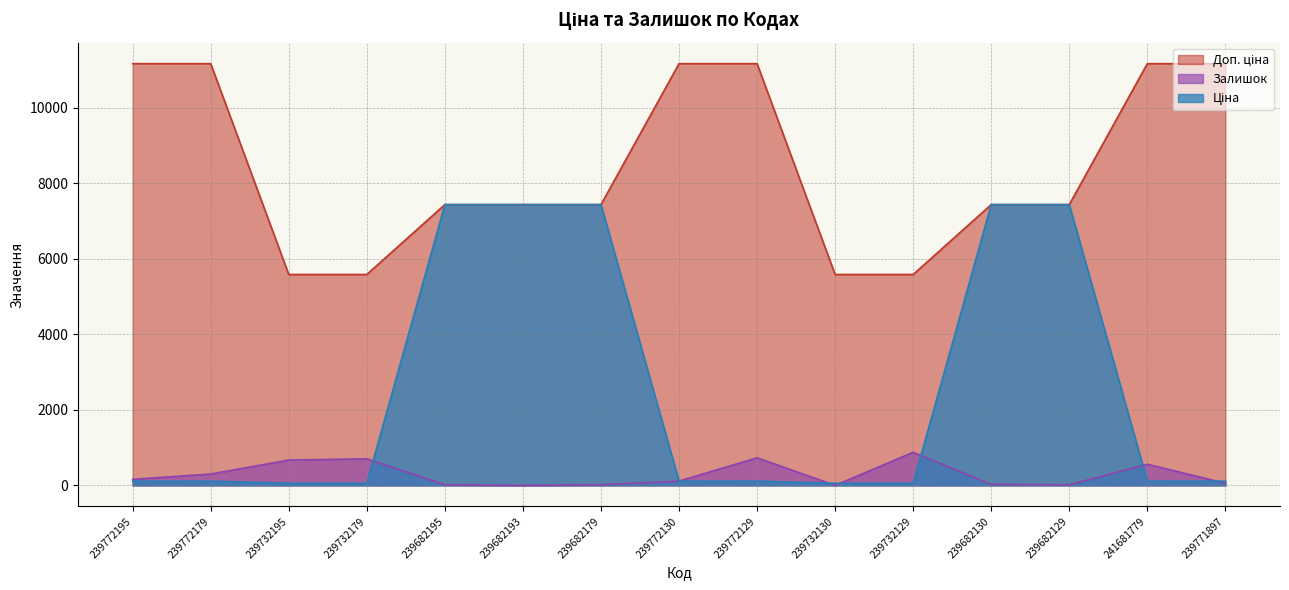

What is the value of the Залишок point at the 15th from the left?

56.0